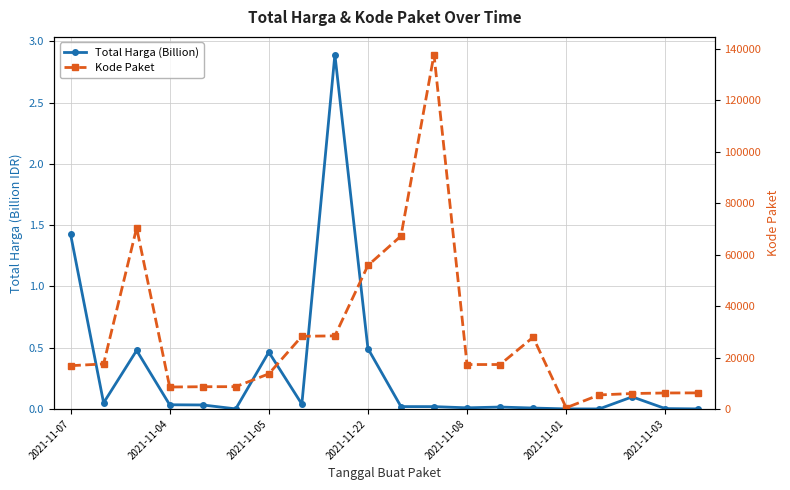

What is the label of the 5th point from the left?

2021-11-08